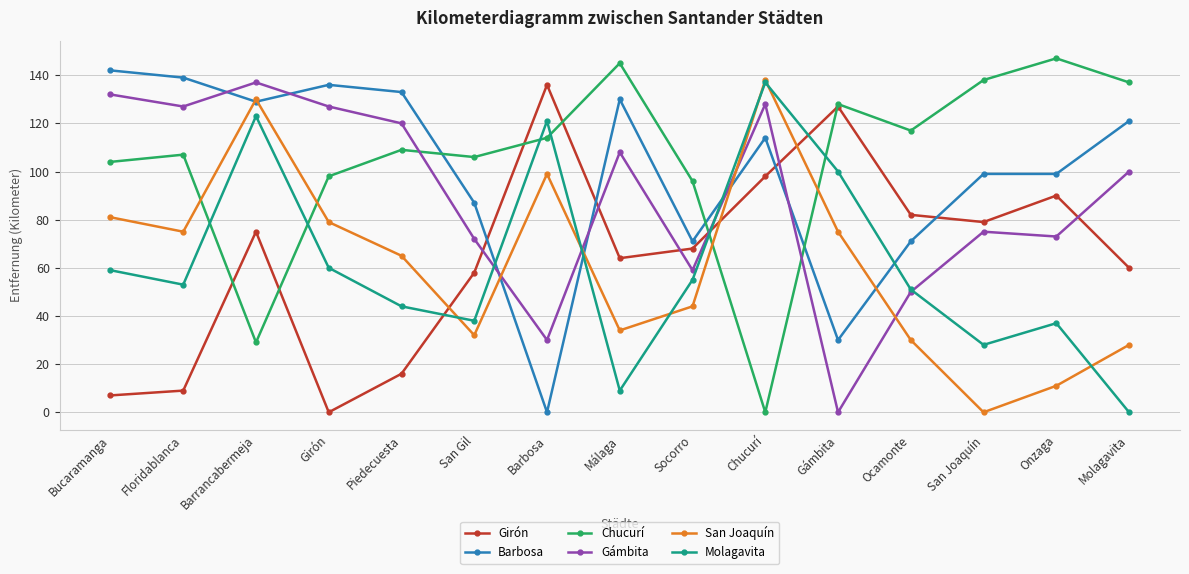

What are all the series names shown in the legend?

Girón, Barbosa, Chucurí, Gámbita, San Joaquín, Molagavita